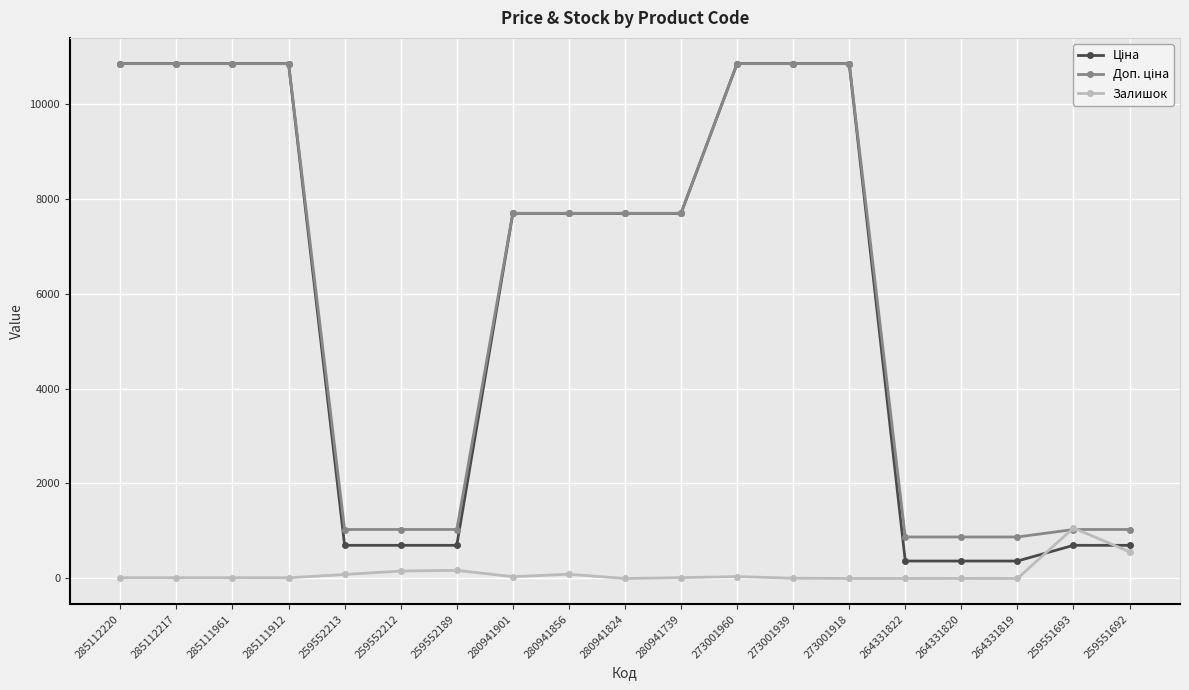

What is the total value across all series at 264331819?

1241.6